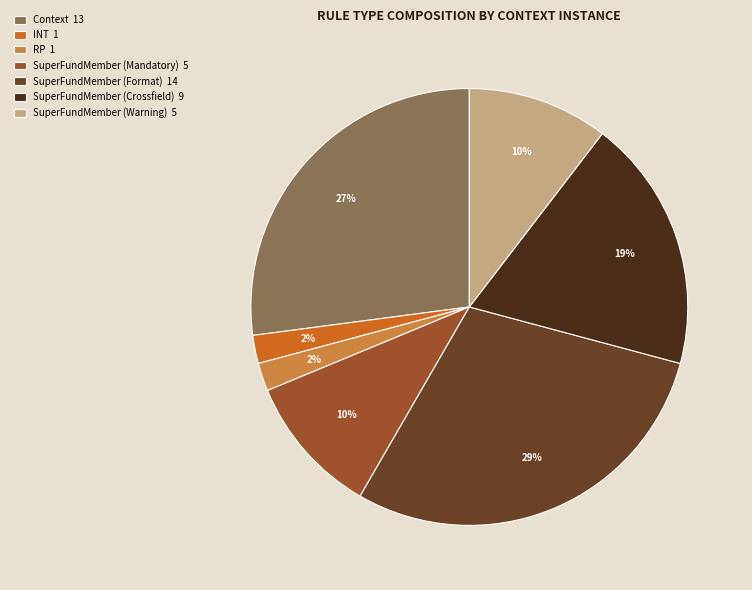

How many slices are in this pie chart?

7